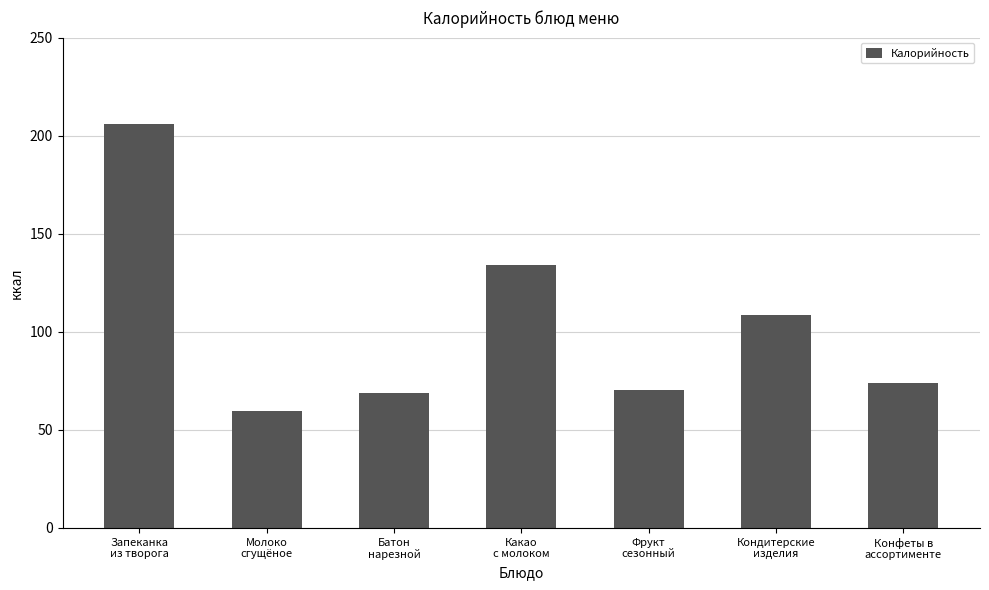

True or false: the data shows 102.2 at Батон
нарезной.

False